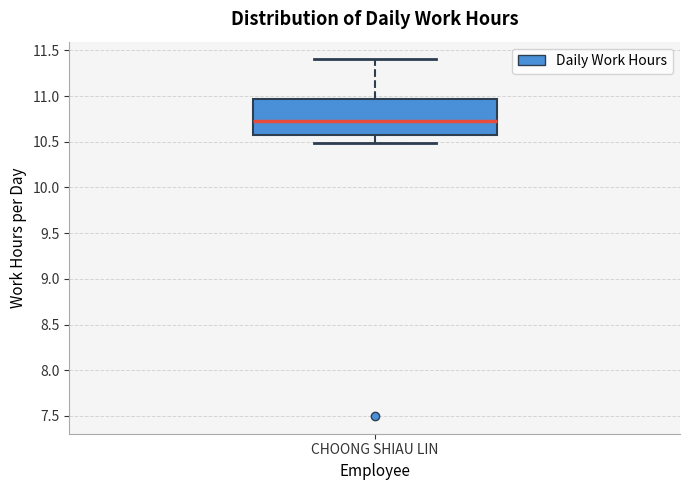

Where is the lower edge of the box for CHOONG SHIAU LIN on the y-axis? The values are not printed on the chart, so give them approximately, as read against the axis.

10.55